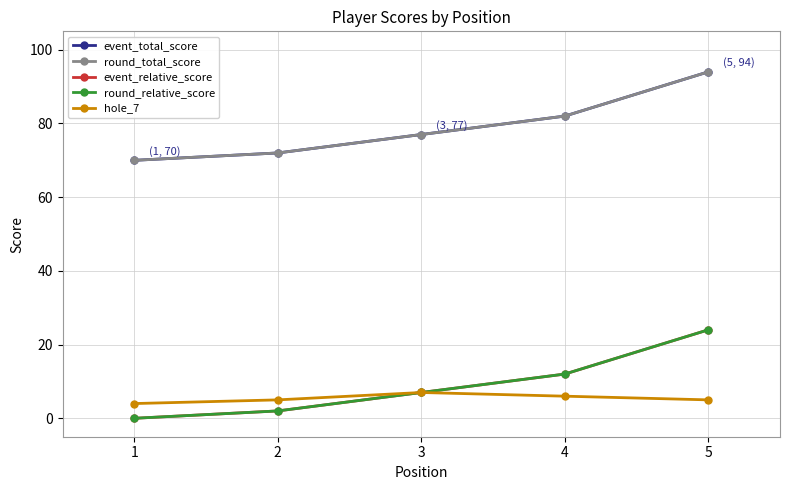

List the labels in order of hole_7 value, largest first.

3, 4, 2, 5, 1